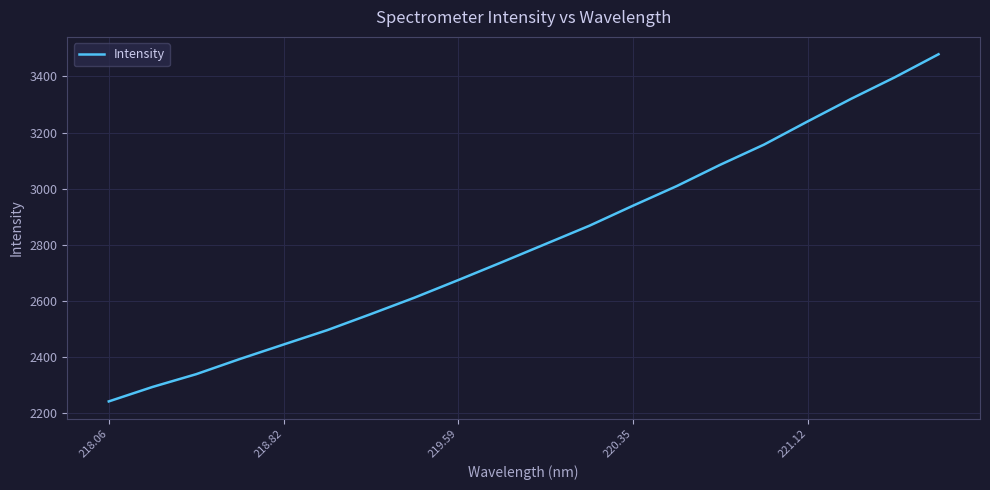

What is the minimum value shown in the chart?

2243.0